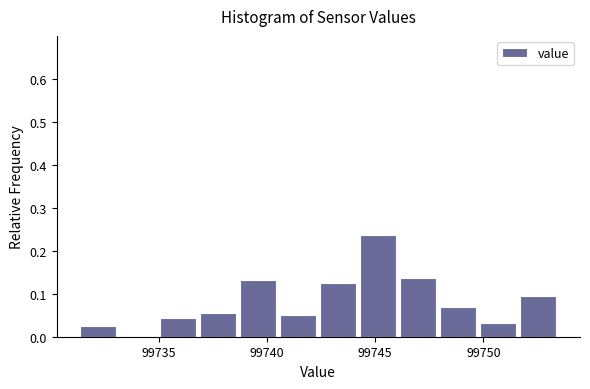

Read against the x-axis, roughly where is the centre of the tallest bar?

99745.0